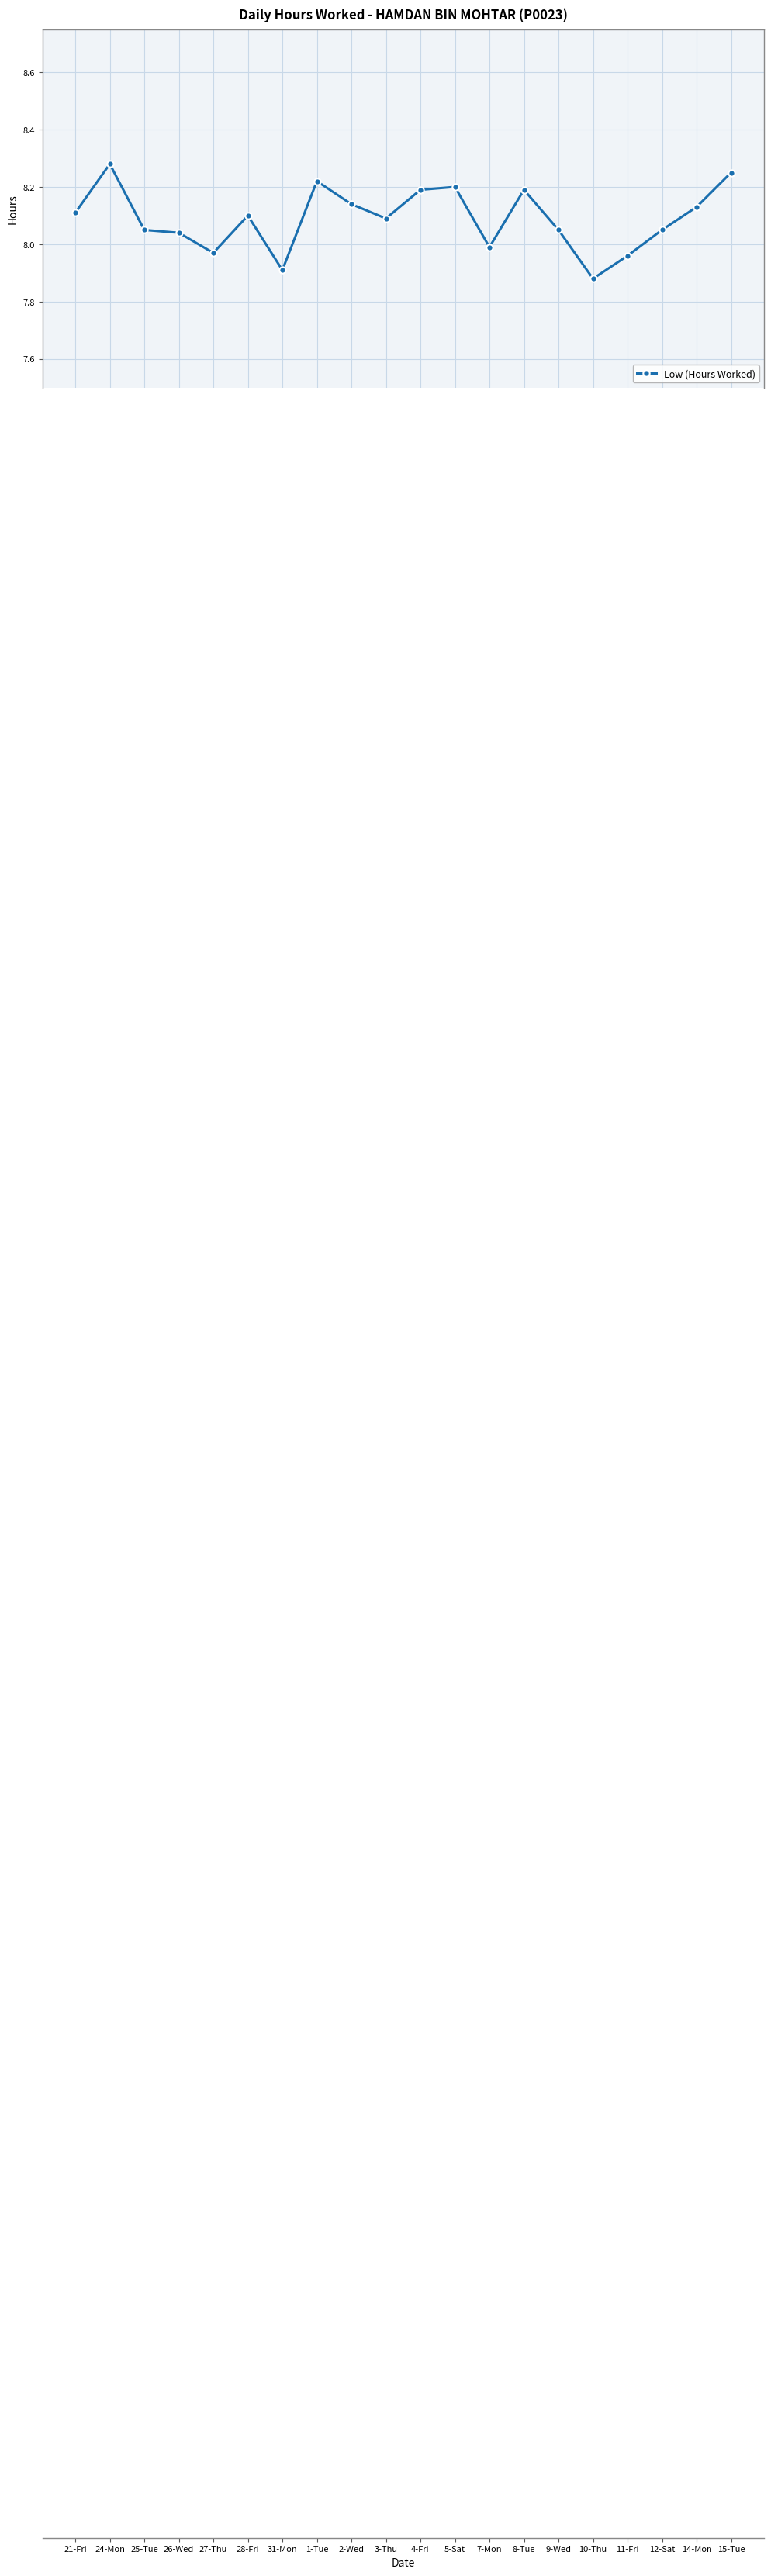

Which label corresponds to the smallest value in the chart?

10-Thu